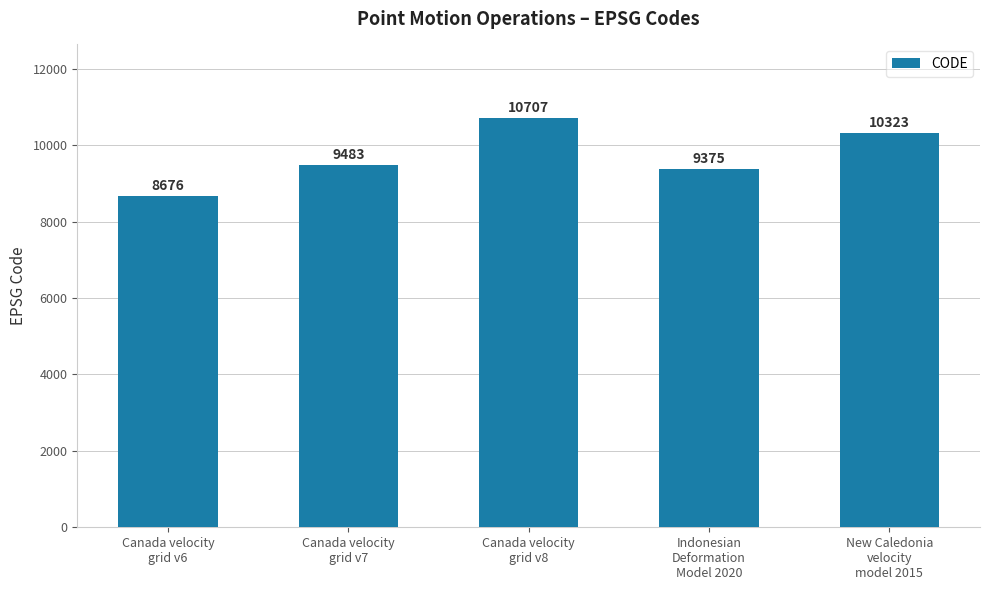

What is the label of the 2nd bar from the left?

Canada velocity
grid v7